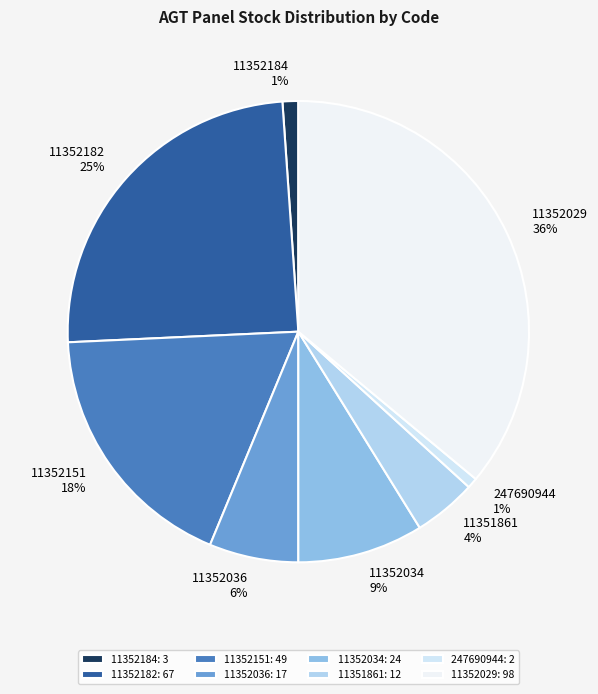

Is there any slice that represents more than half of the pie?

No